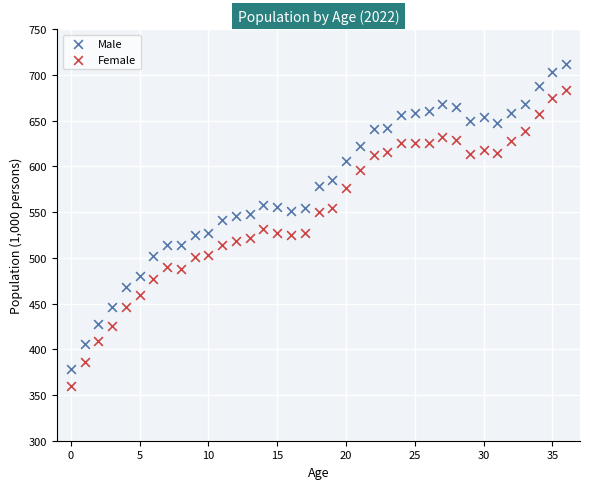

Which series reaches the minimum Y coordinate?

Female